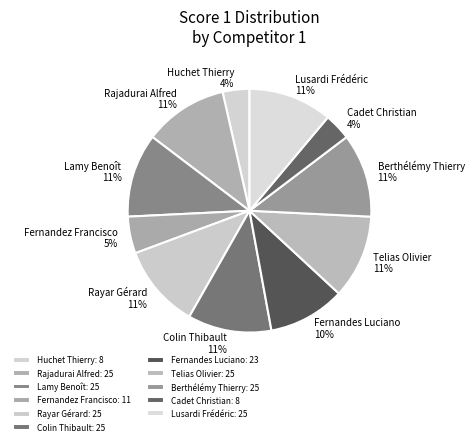

How many slices are in this pie chart?

11